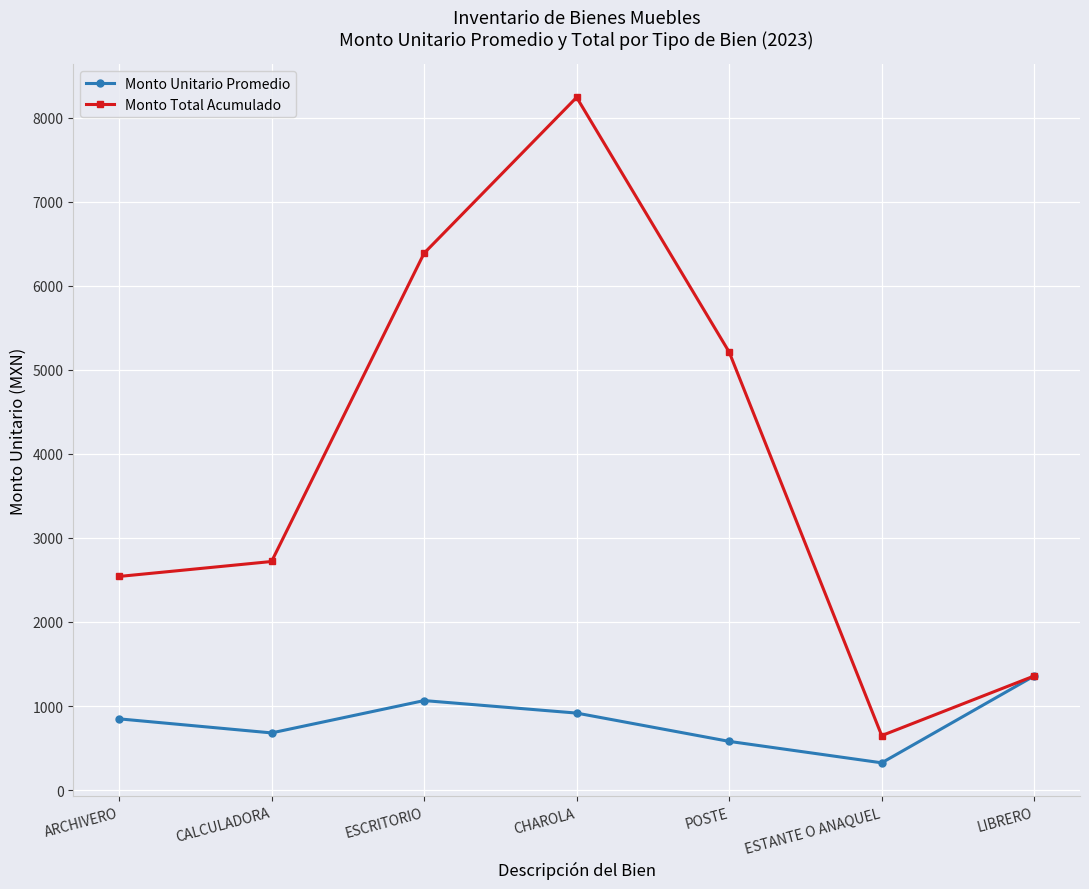

Reading left to right, what are all the values shown in this chart?

Monto Unitario Promedio: ARCHIVERO=847.3	CALCULADORA=680.0	ESCRITORIO=1064.8	CHAROLA=916.0	POSTE=579.2	ESTANTE O ANAQUEL=324.0	LIBRERO=1358.0
Monto Total Acumulado: ARCHIVERO=2542.0	CALCULADORA=2720.0	ESCRITORIO=6389.0	CHAROLA=8244.0	POSTE=5212.5	ESTANTE O ANAQUEL=648.0	LIBRERO=1358.0